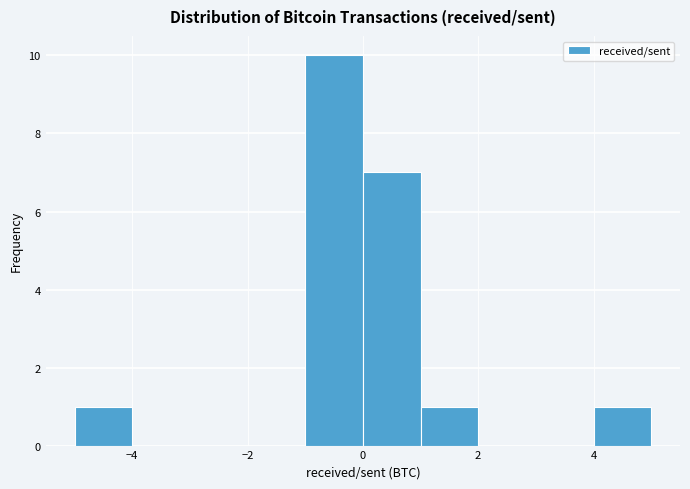

Reading left to right, transcribe this chart: for each bar, give the range it covers on the x-axis and its height. The values are not printed on the chart, so give them approximately, as read against the axis.

-5 to -4: 1
-4 to -3: 0
-3 to -2: 0
-2 to -1: 0
-1 to 0: 10
0 to 1: 7
1 to 2: 1
2 to 3: 0
3 to 4: 0
4 to 5: 1